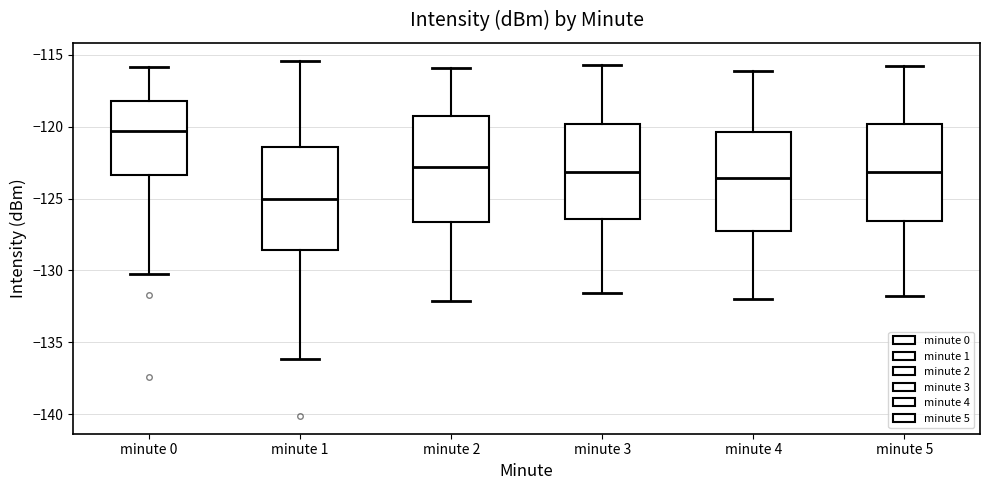

Which box's median line is the lowest?

minute 1